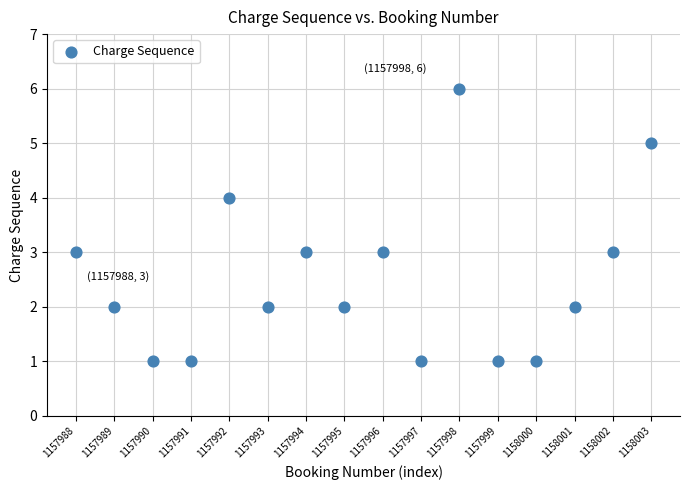

What is the range of X values (max minus min)?

15